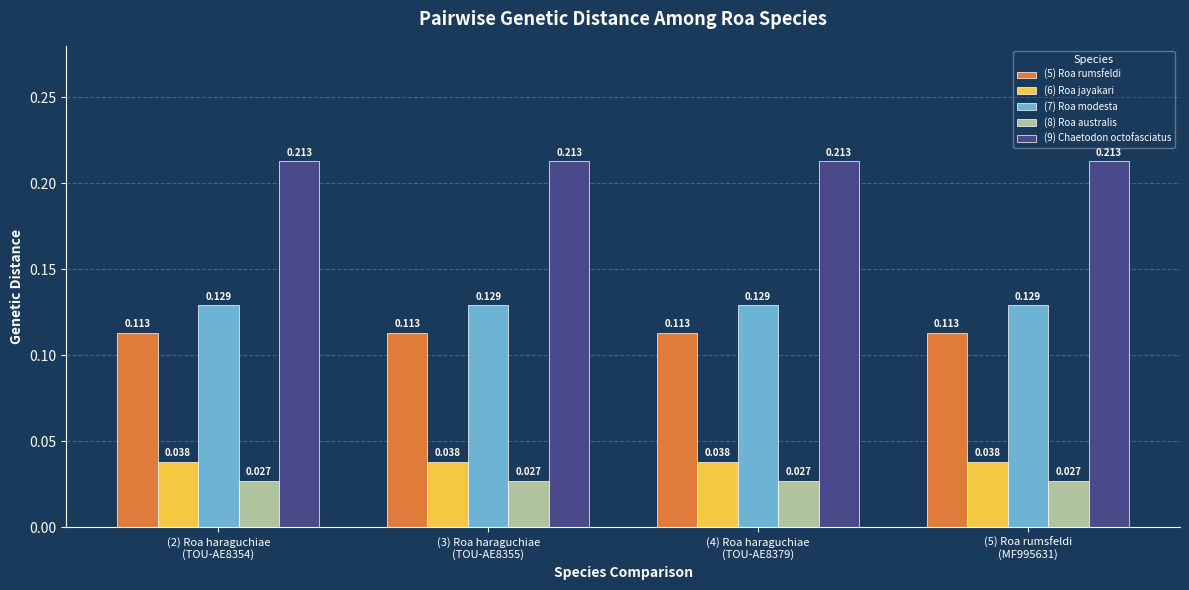

What is the total value across all series at (2) Roa haraguchiae
(TOU-AE8354)?

0.5